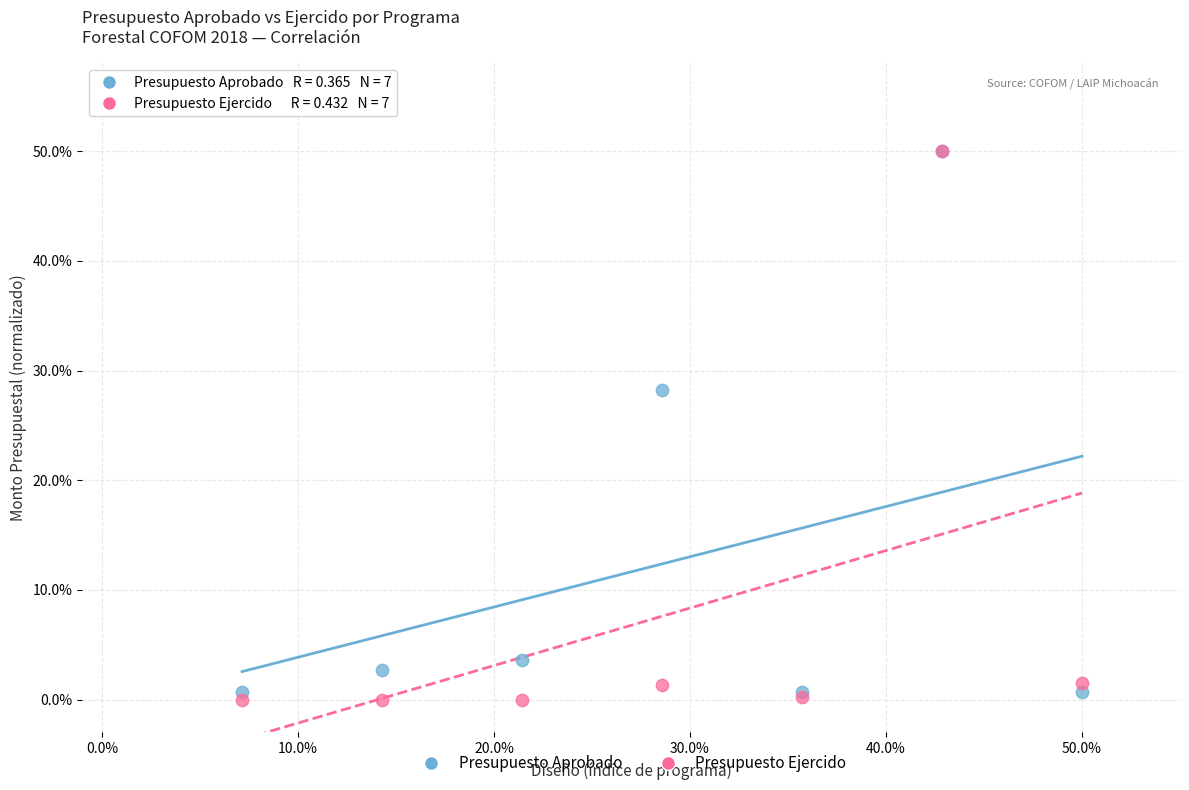

In the Presupuesto Aprobado series, what Y value is closest to 25?

28.2